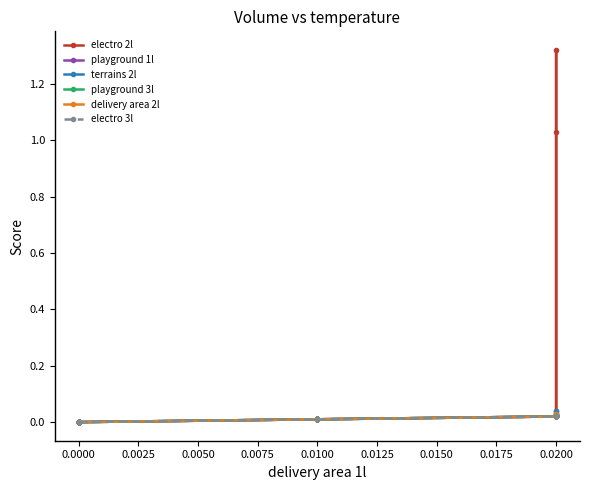

How many lines are shown in the chart?

6